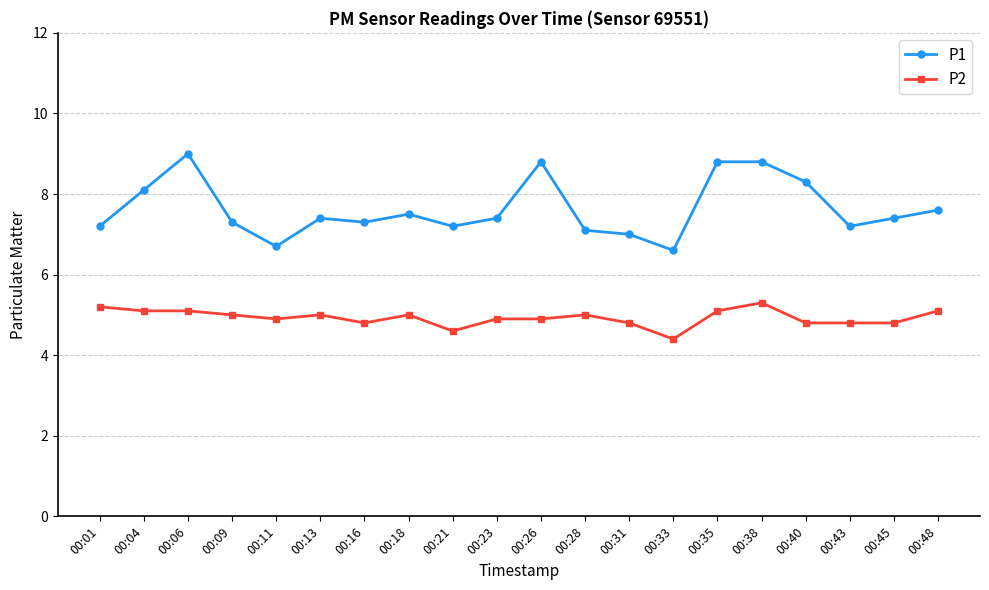

What is the sum of all P1 values?

152.7